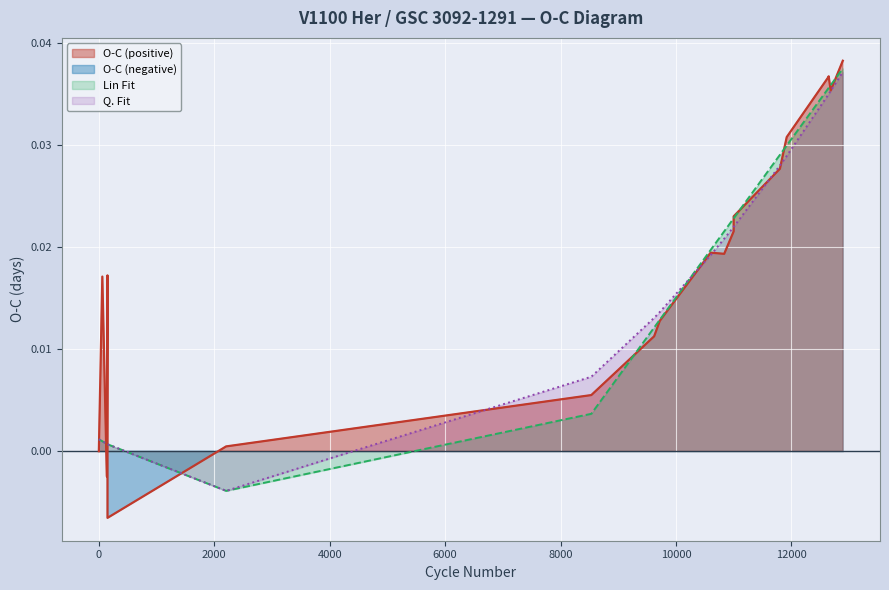

What is the total value across all series at 10600.5?

0.1